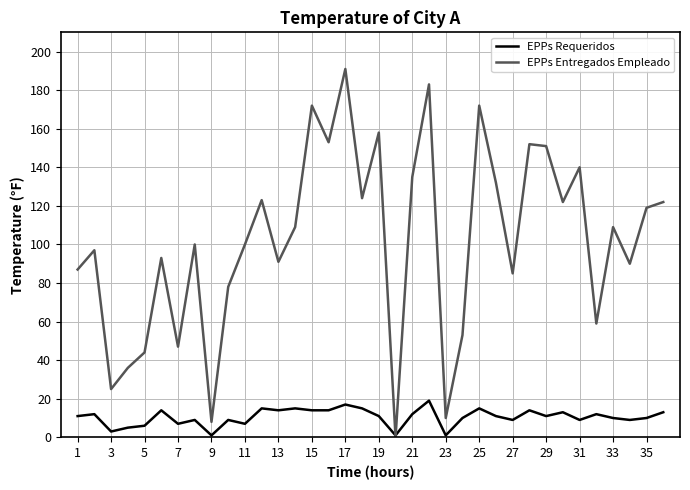

Which series has the largest total across all categories?

EPPs Entregados Empleado